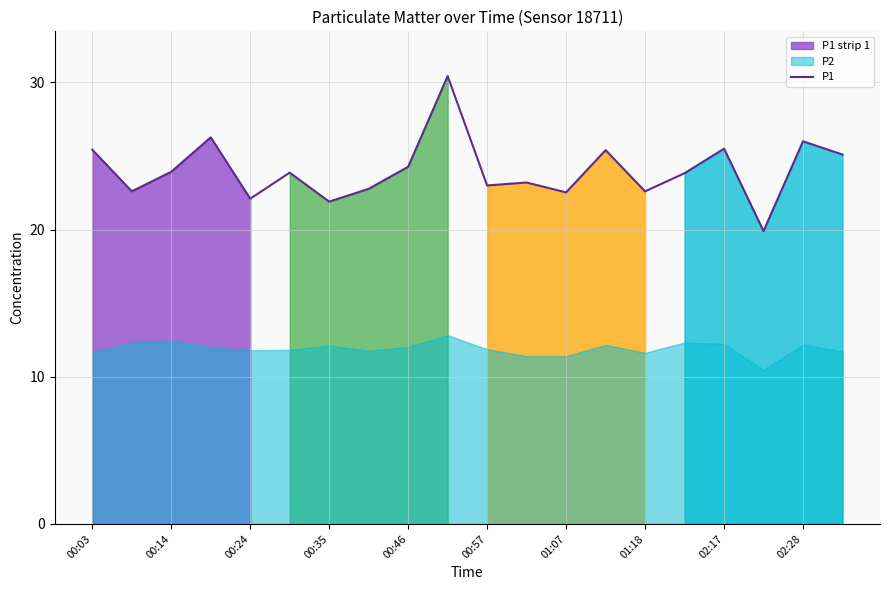

The value of P1 at 00:24 is 22.1. True or false?

True